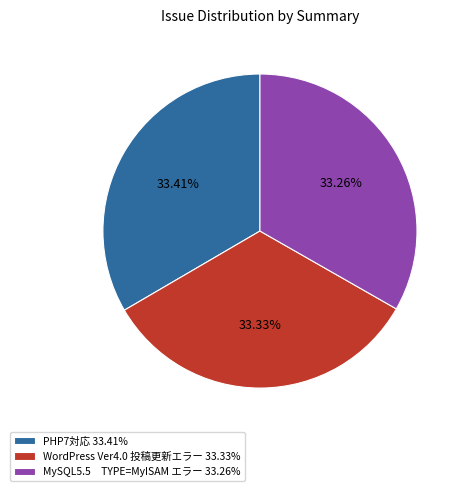

Does WordPress Ver4.0 投稿更新エラー 33.33% represent more than half of the total?

No